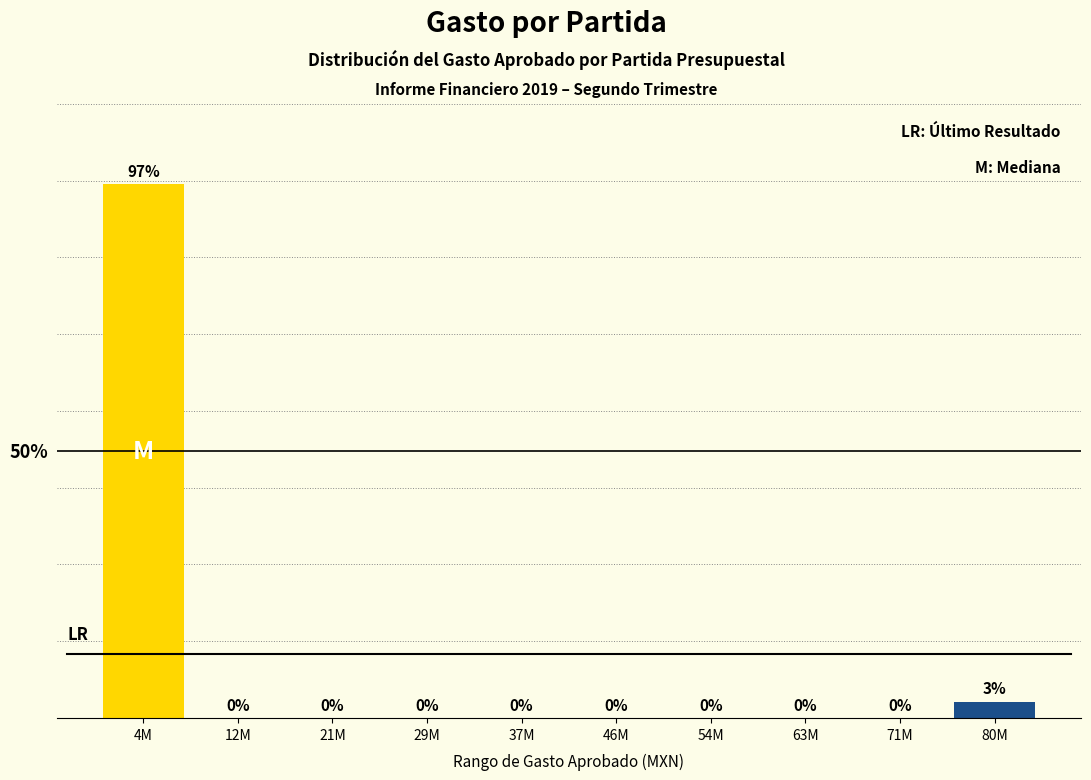

At which category does the chart reach its peak across all series?

4M